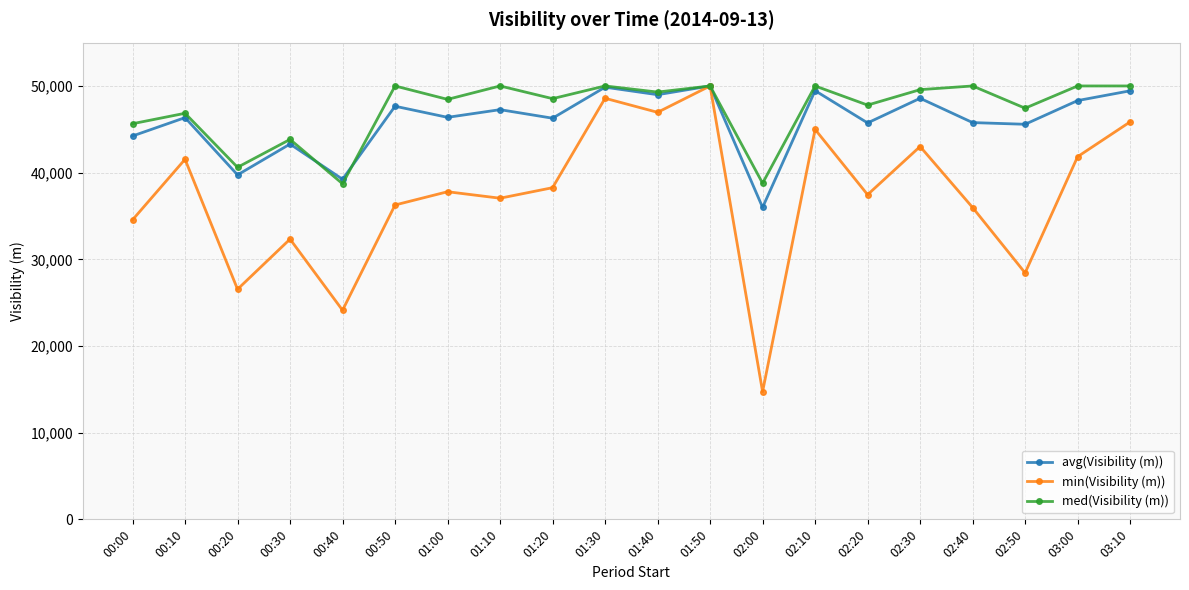

True or false: avg(Visibility (m)) has a value of 47372 at 02:00.

False